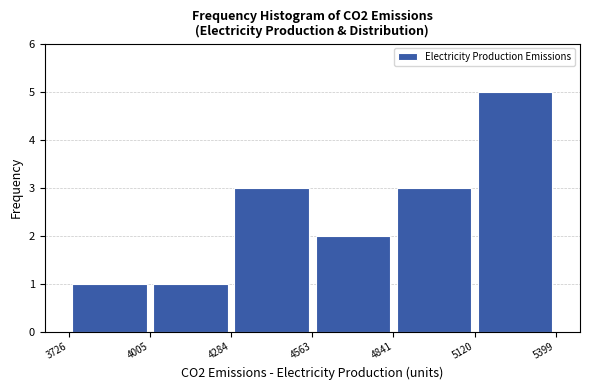

Reading left to right, list every bar in this chart as the range it spans on the x-axis followed by its height. The values are not printed on the chart, so give them approximately, as read against the axis.

3726 to 4005: 1
4005 to 4284: 1
4284 to 4563: 3
4563 to 4841: 2
4841 to 5120: 3
5120 to 5399: 5